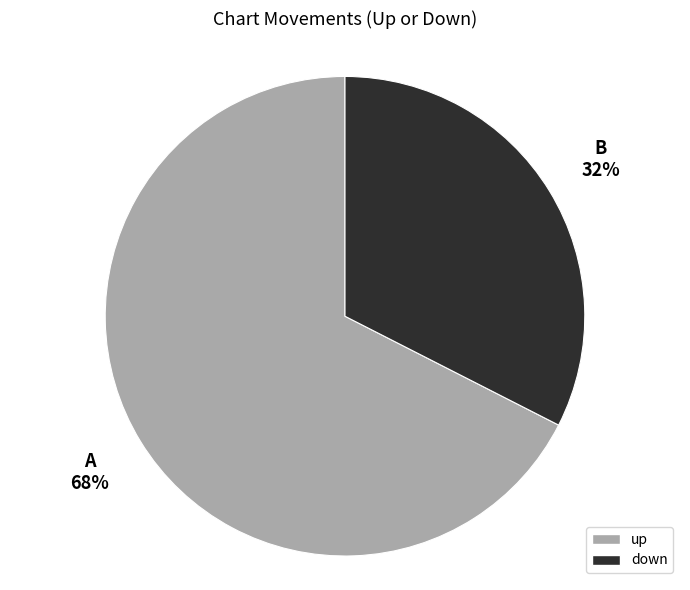

To the nearest percent, what is the combined percentage of up and down?

100%